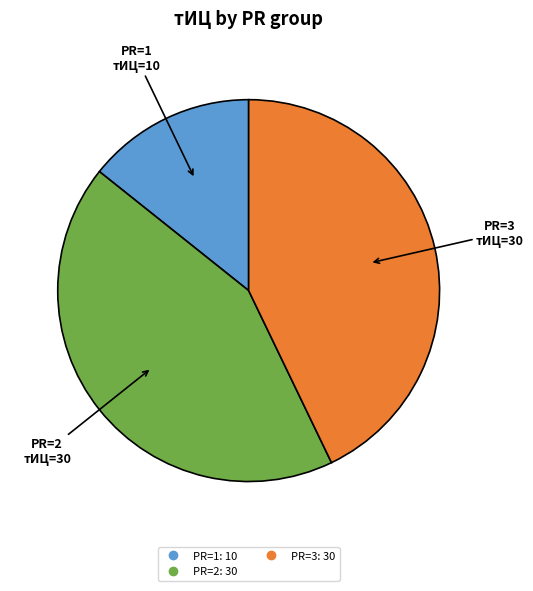

How many slices are in this pie chart?

3